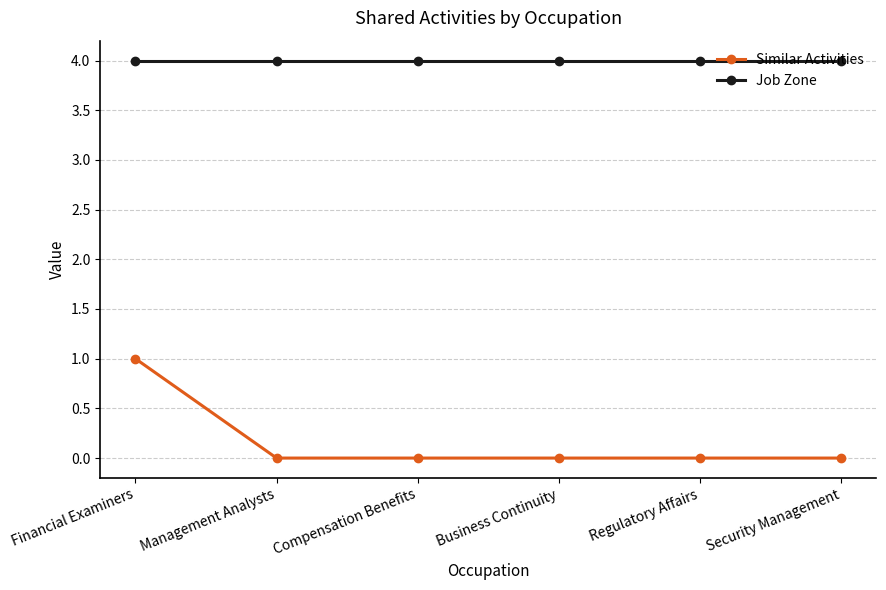

The Similar Activities series shows 0 at Regulatory Affairs. True or false?

True